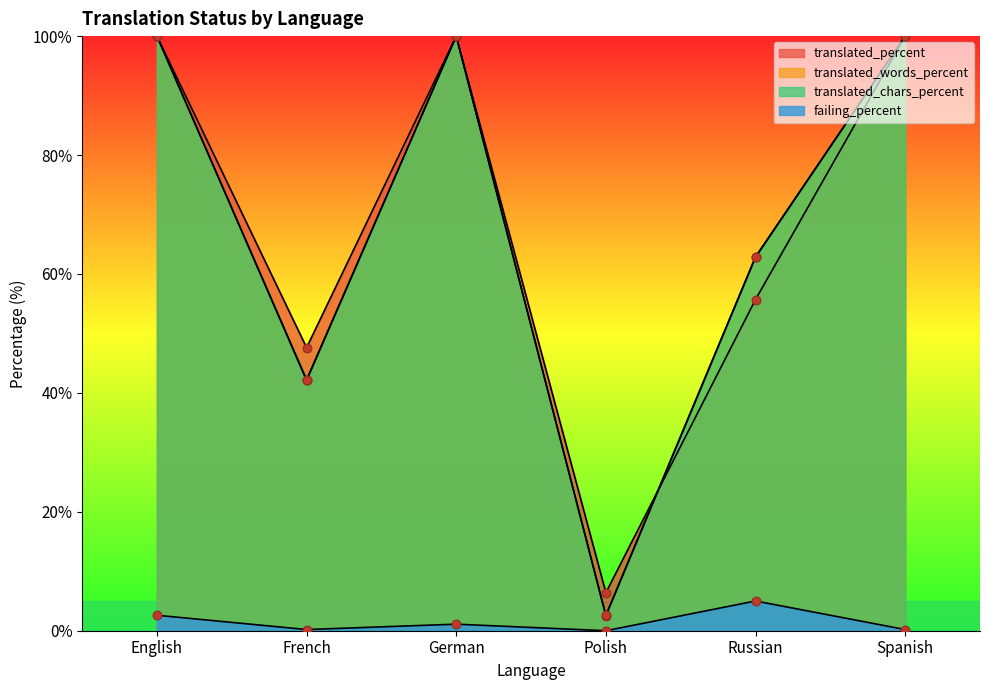

At how many categories does at least one series exceed 28?

5